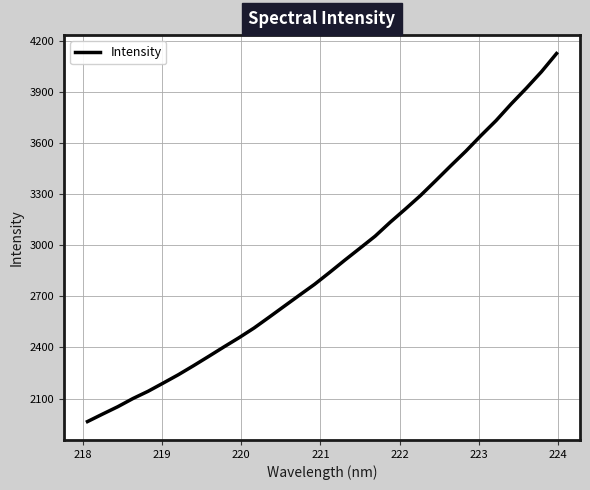

What is the smallest value displayed?

1964.6